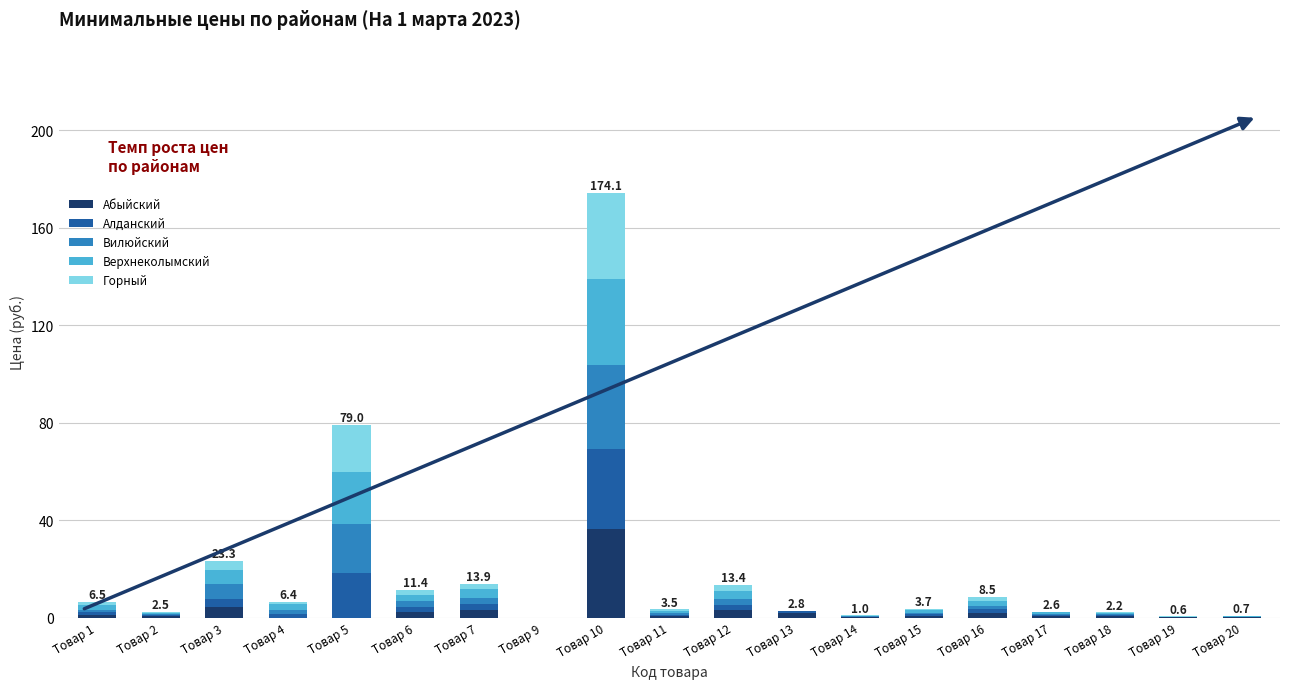

The Абыйский series shows 36.5 at Товар 10. True or false?

True